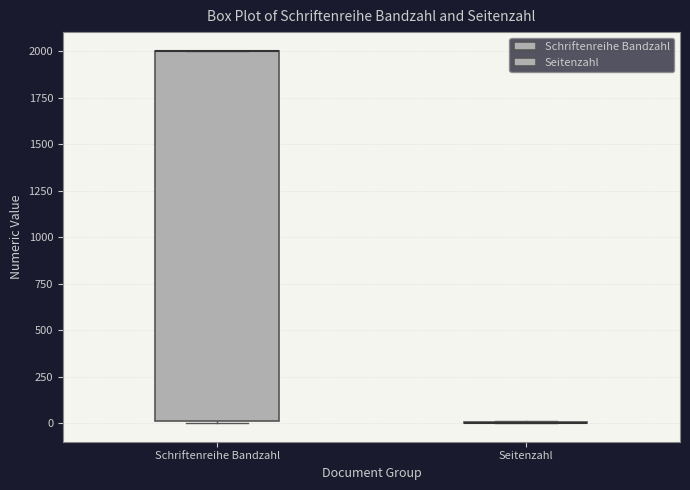

Reading left to right, transcribe this box plot: for each box, give where its median line is, the range the box spans, and where its two whiskers end, as read against the y-axis. The values are not printed on the chart, so give them approximately, as read against the axis.

Schriftenreihe Bandzahl: median 2000 (drawn on the box's upper edge), box 0 to 2000, whiskers 0 to 2000
Seitenzahl: box collapsed to a line at 0, whiskers 0 to 0